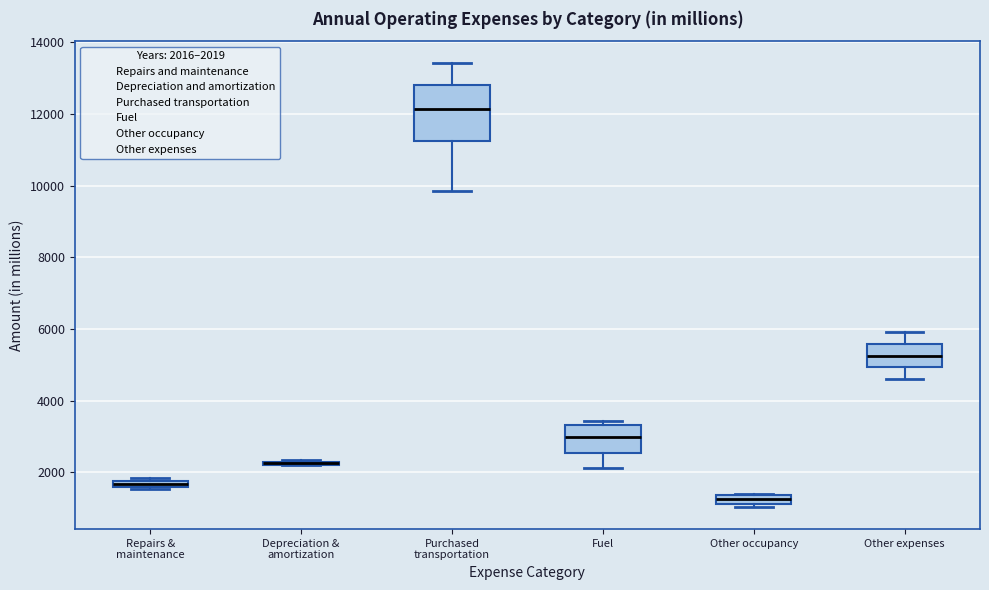

Comparing the boxes themselves (not the whiskers), which one is the tallest?

Purchased transportation